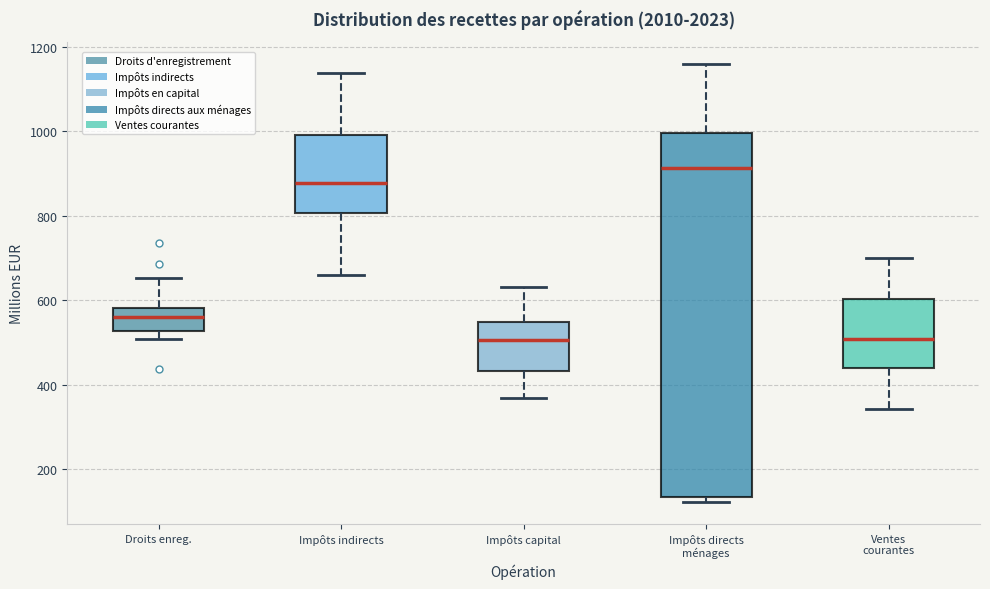

Reading left to right, transcribe this box plot: for each box, give where its median line is, the range the box spans, and where its two whiskers end, as read against the y-axis. The values are not printed on the chart, so give them approximately, as read against the axis.

Droits enreg.: median 560, box 520 to 580, whiskers 500 to 660
Impôts indirects: median 880, box 800 to 1000, whiskers 660 to 1140
Impôts capital: median 500, box 440 to 540, whiskers 360 to 640
Impôts directs ménages: median 920, box 140 to 1000, whiskers 120 to 1160
Ventes courantes: median 500, box 440 to 600, whiskers 340 to 700